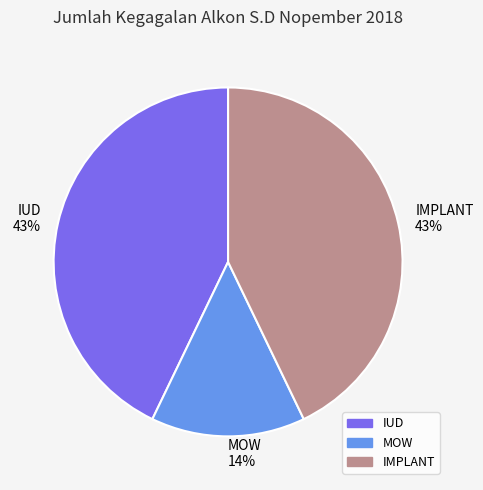

The IMPLANT 43% slice represents 57% of the pie. True or false?

False